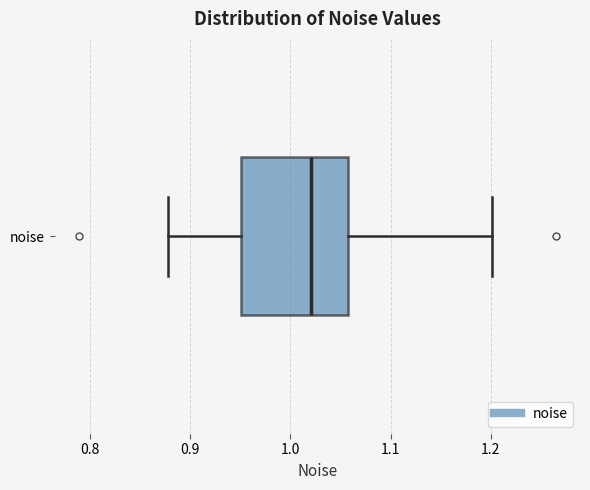

Read this box plot against the x-axis: the position of the median line, the range covered by the box, and the ends of both whiskers. The values are not printed on the chart, so give them approximately, as read against the axis.

median 1.02, box 0.95 to 1.06, whiskers 0.88 to 1.20